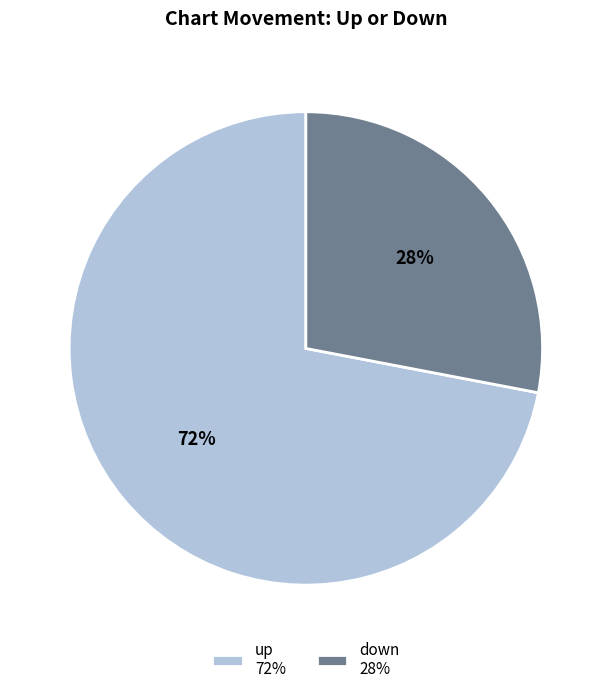

To the nearest percent, what is the combined percentage of up and down?

100%